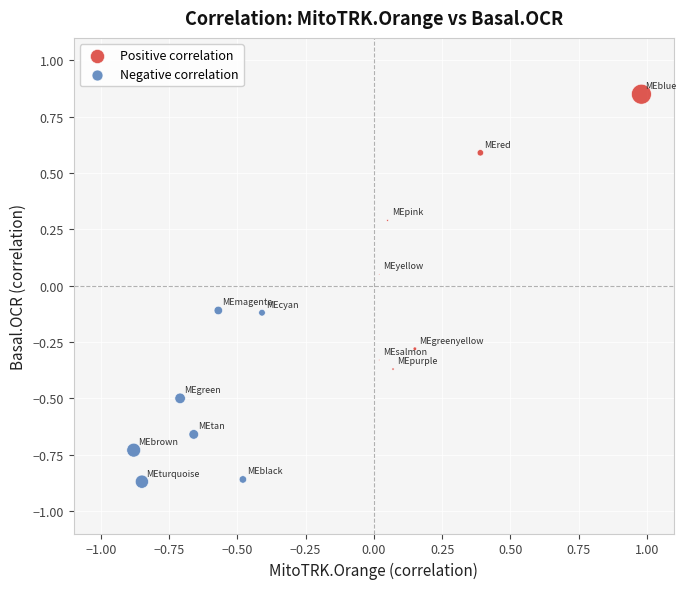

Which series reaches the minimum Y coordinate?

Negative correlation